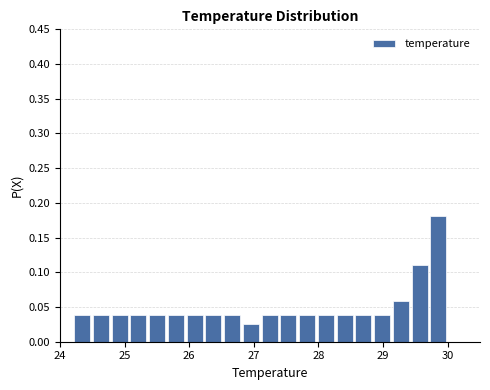

Read against the x-axis, roughly where is the centre of the tallest bar?

29.9